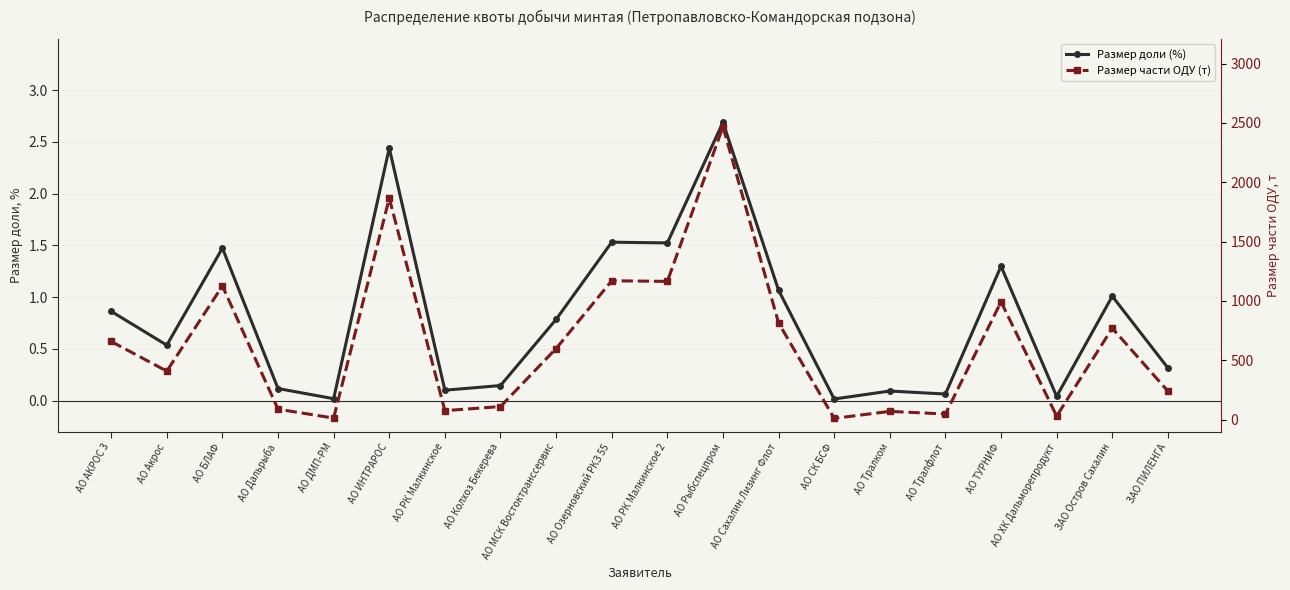

True or false: Размер доли (%) and Размер части ОДУ (т) intersect in this chart.

False